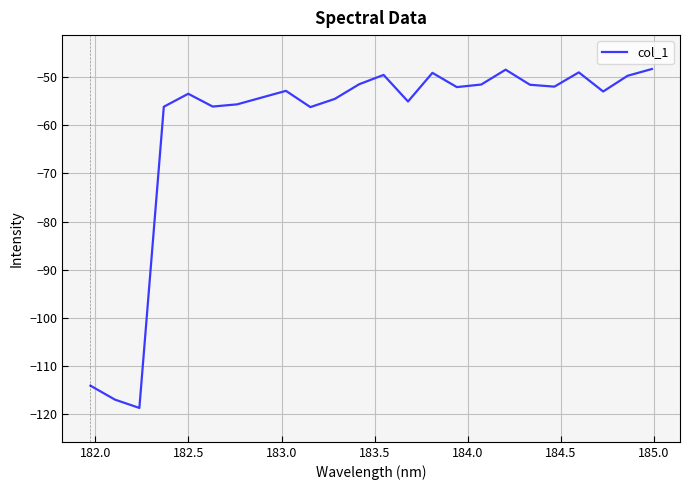

Count the number of data series in this chart.

1